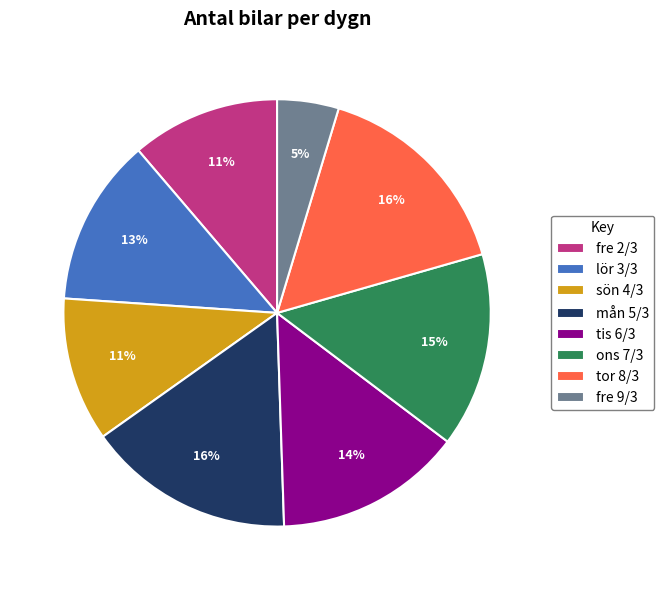

True or false: tor 8/3 accounts for 4% of the total.

False